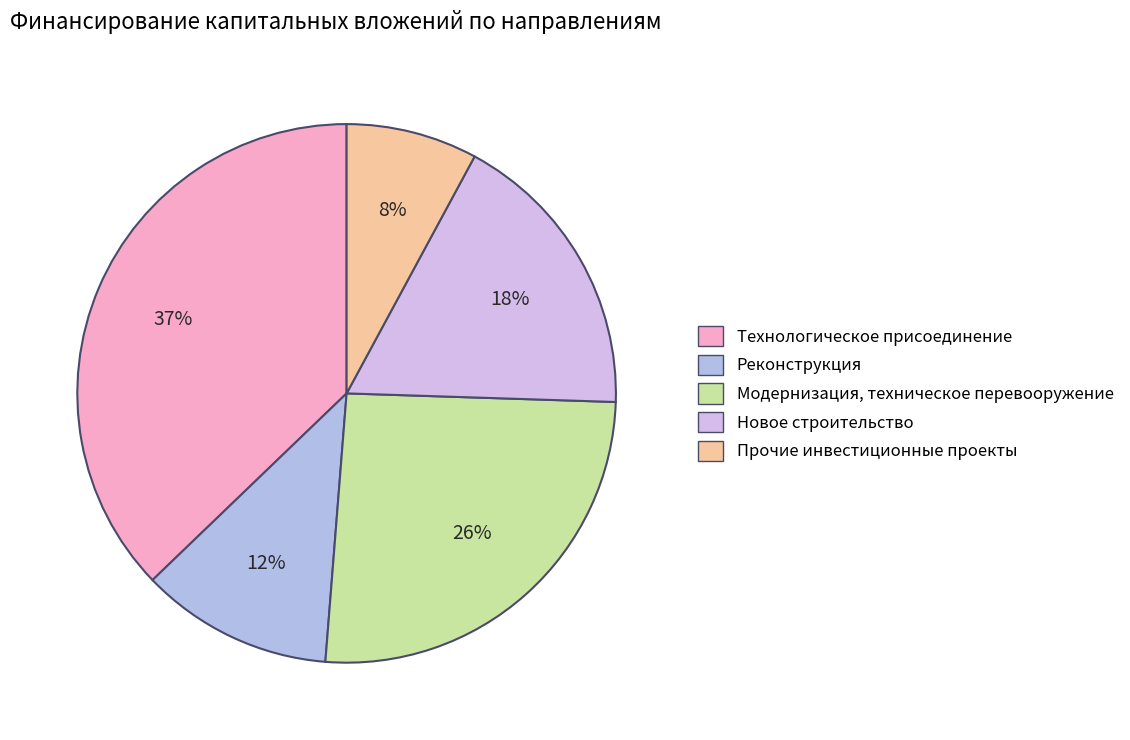

Which has a higher value, Технологическое присоединение or Реконструкция?

Технологическое присоединение